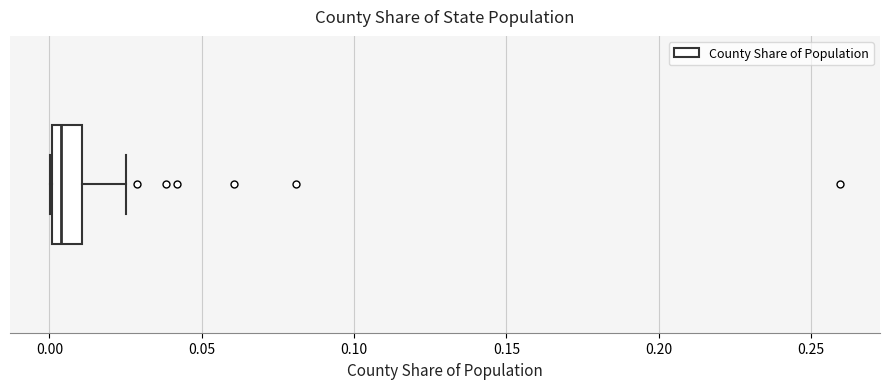

Transcribe this box plot: give where the median line is, the range the box spans, and where the two whiskers end, as read against the x-axis. The values are not printed on the chart, so give them approximately, as read against the axis.

median 0.005, box 0.000 to 0.010, whiskers 0.000 to 0.025